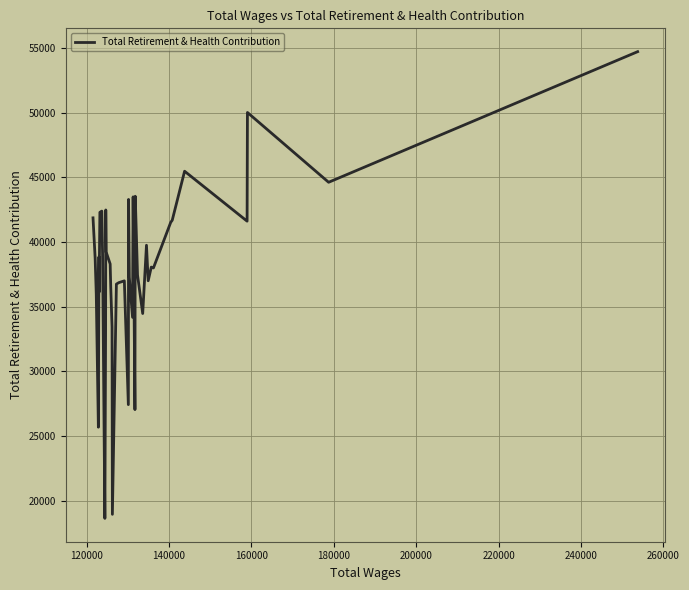

What is the greatest value displayed?

54701